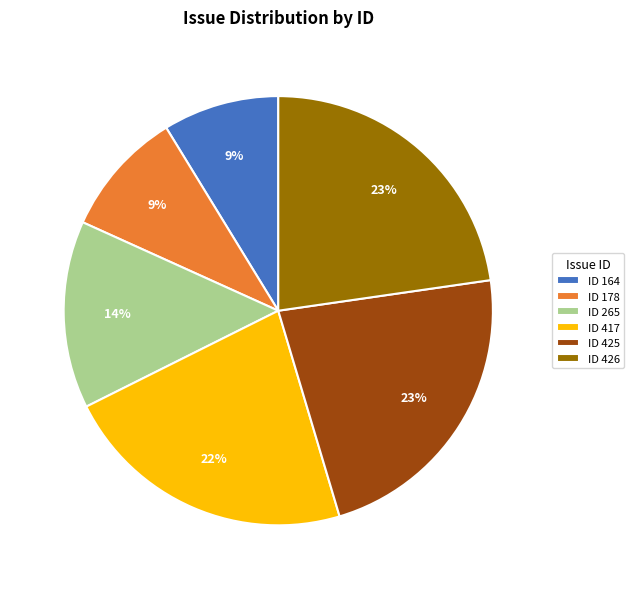

Is it true that ID 426 is 23% of the pie?

True